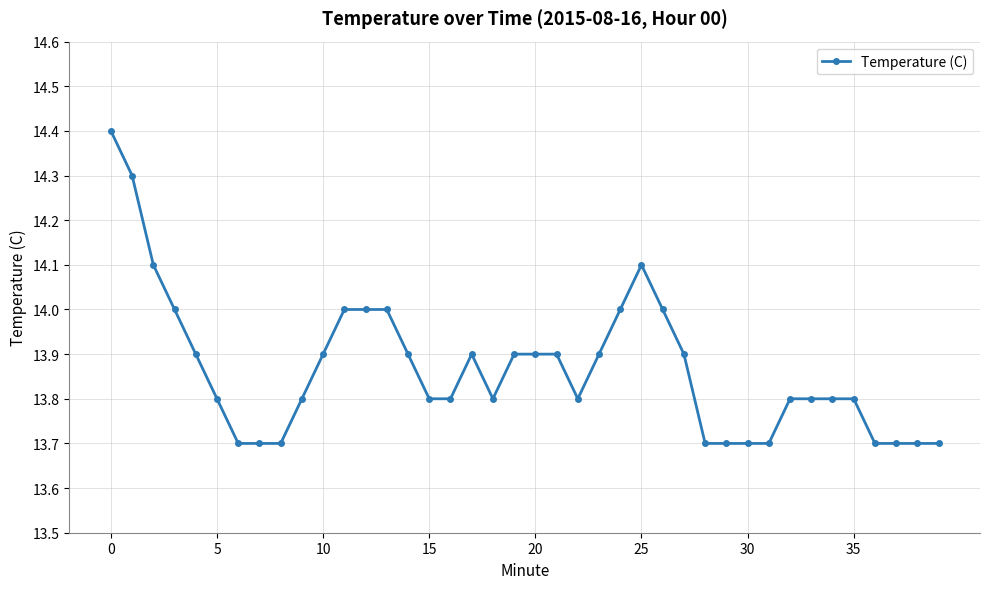

What is the maximum value shown in the chart?

14.4